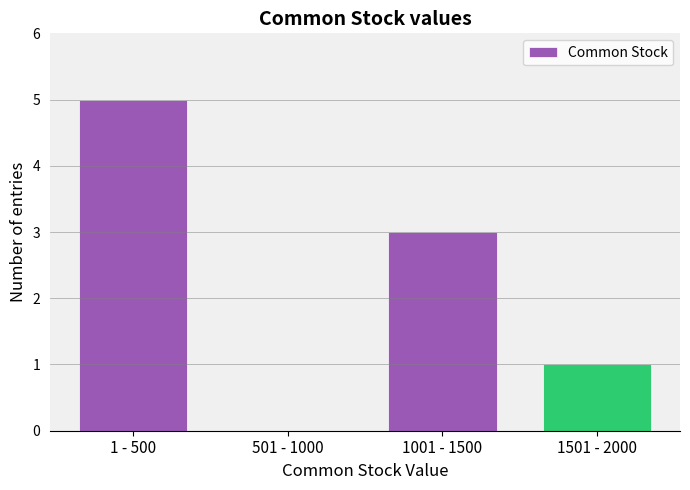

Reading left to right, transcribe all the data shown in this chart.

1 - 500=5	501 - 1000=0	1001 - 1500=3	1501 - 2000=1